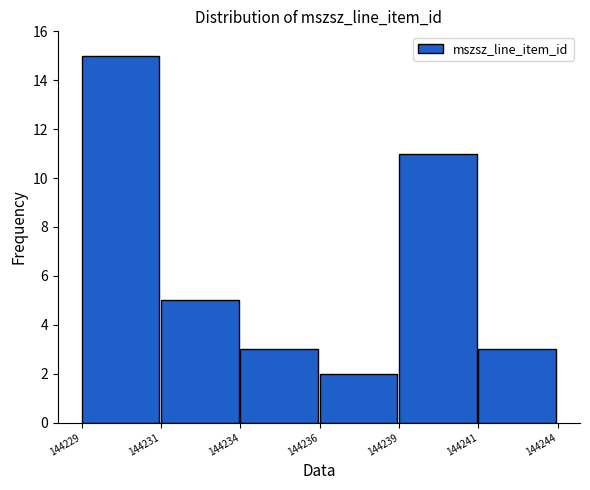

Reading right to left, extract all data points from this chart.

144241=3	144239=11	144236=2	144234=3	144231=5	144229=15